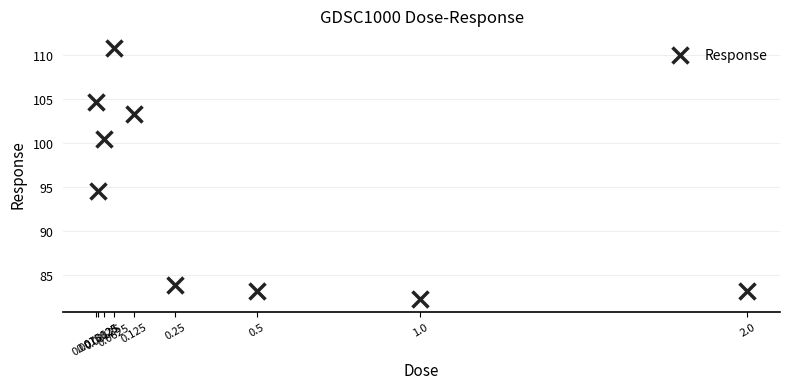

Between 0.0078125 and 0.0625, which is larger?

0.0625